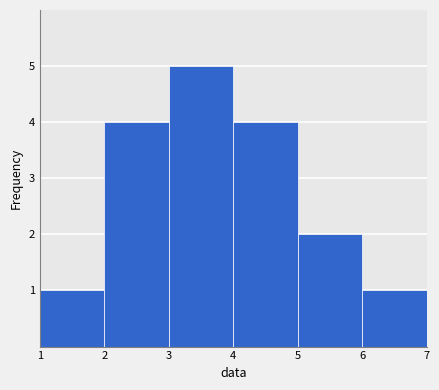

What is the height of the bar covering 5 to 6 on the x-axis? The values are not printed on the chart, so give them approximately, as read against the axis.

2